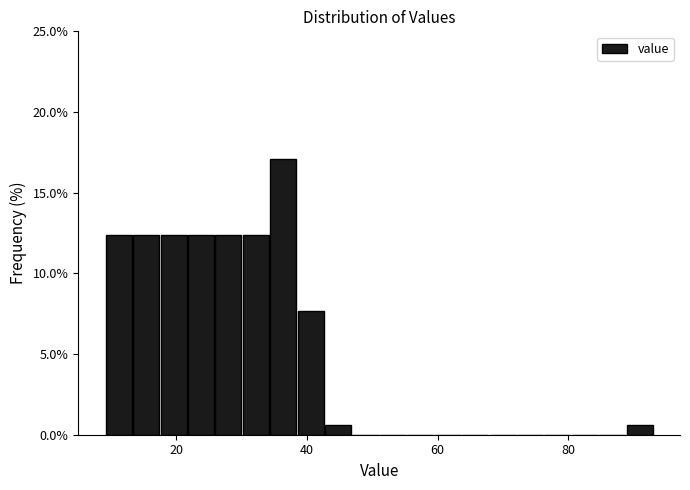

Around what value on the x-axis is the tallest bar? Give the approximate position of its centre, as read against the axis.

36